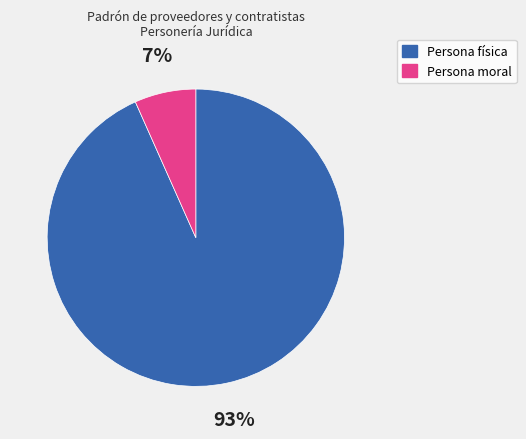

Between Persona moral and Persona física, which is larger?

Persona física